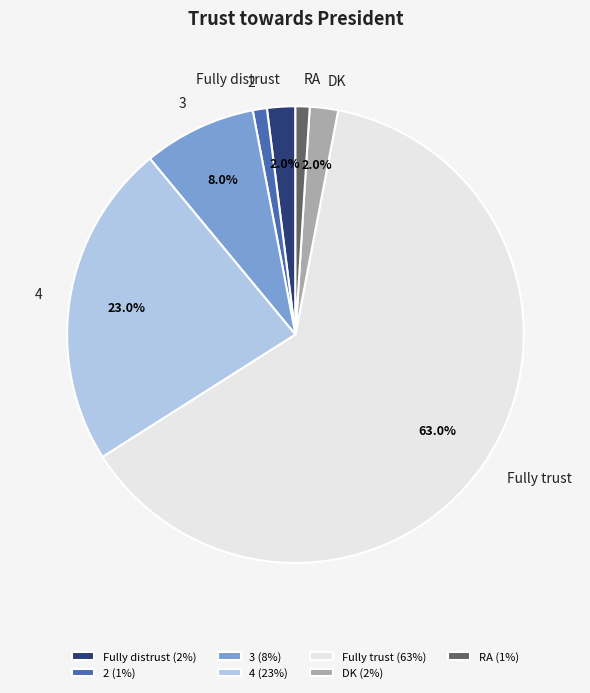

To the nearest percent, what is the combined percentage of Fully distrust and DK?

4%